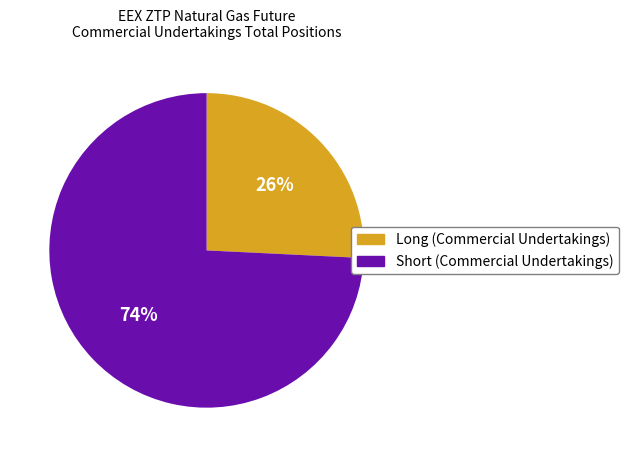

Which category has the biggest portion of the pie?

Short (Commercial Undertakings)